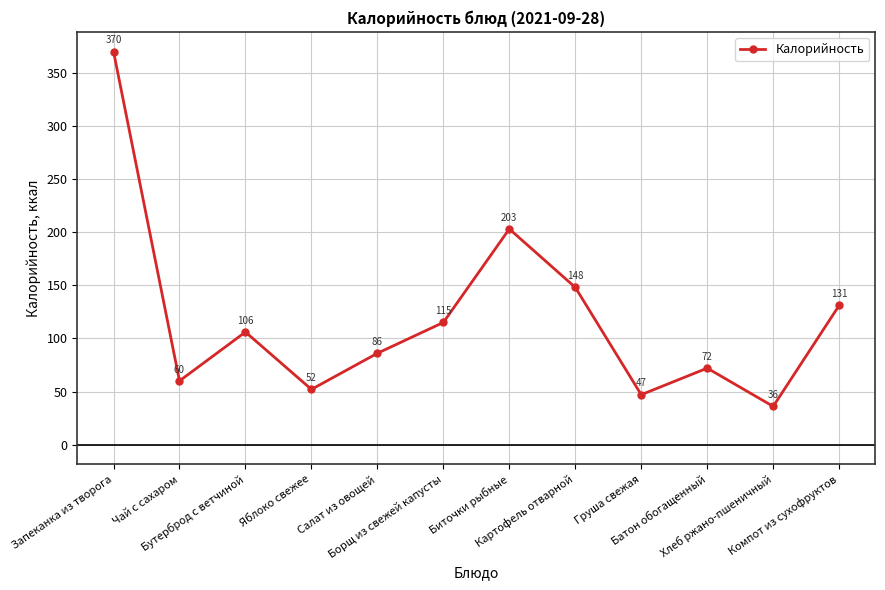

List the labels in order of value, smallest first.

Хлеб ржано-пшеничный, Груша свежая, Яблоко свежее, Чай с сахаром, Батон обогащенный, Салат из овощей, Бутерброд с ветчиной, Борщ из свежей капусты, Компот из сухофруктов, Картофель отварной, Биточки рыбные, Запеканка из творога